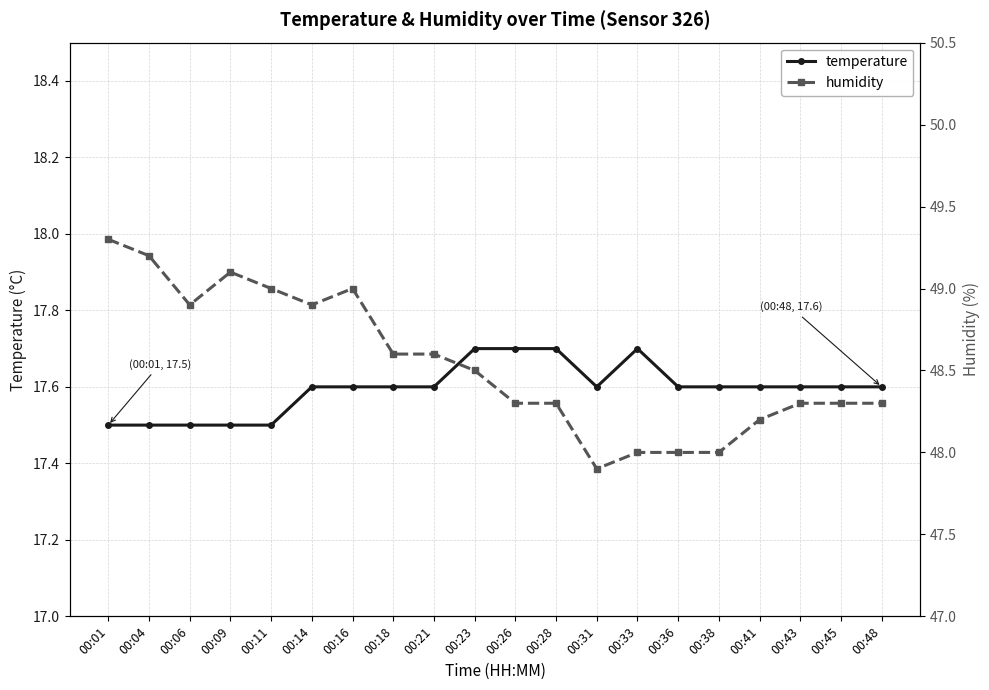

Reading left to right, list all the values displayed in this chart.

temperature: 00:01=17.5	00:04=17.5	00:06=17.5	00:09=17.5	00:11=17.5	00:14=17.6	00:16=17.6	00:18=17.6	00:21=17.6	00:23=17.7	00:26=17.7	00:28=17.7	00:31=17.6	00:33=17.7	00:36=17.6	00:38=17.6	00:41=17.6	00:43=17.6	00:45=17.6	00:48=17.6
humidity: 00:01=49.3	00:04=49.2	00:06=48.9	00:09=49.1	00:11=49.0	00:14=48.9	00:16=49.0	00:18=48.6	00:21=48.6	00:23=48.5	00:26=48.3	00:28=48.3	00:31=47.9	00:33=48.0	00:36=48.0	00:38=48.0	00:41=48.2	00:43=48.3	00:45=48.3	00:48=48.3